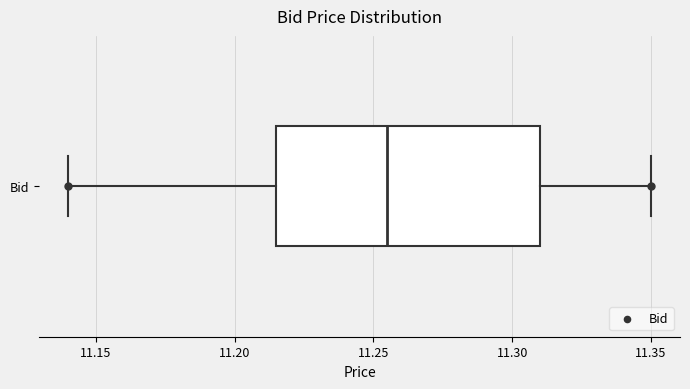

Read this box plot against the x-axis: the position of the median line, the range covered by the box, and the ends of both whiskers. The values are not printed on the chart, so give them approximately, as read against the axis.

median 11.255, box 11.215 to 11.310, whiskers 11.140 to 11.350